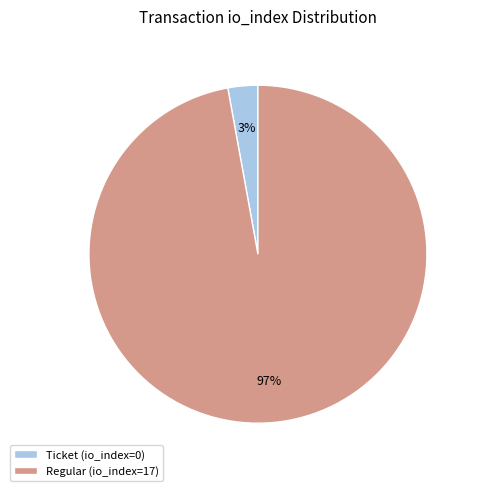

True or false: Regular (io_index=17) accounts for 86% of the total.

False